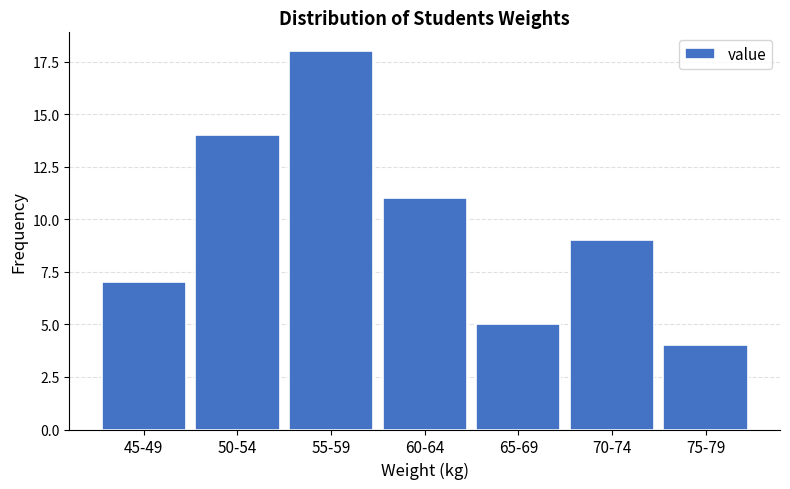

Reading right to left, list all the values displayed in this chart.

4	9	5	11	18	14	7